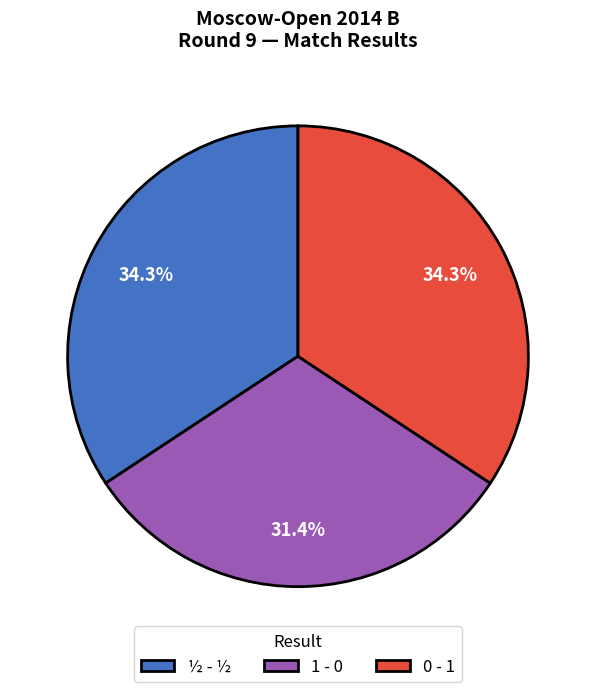

How many slices are in this pie chart?

3